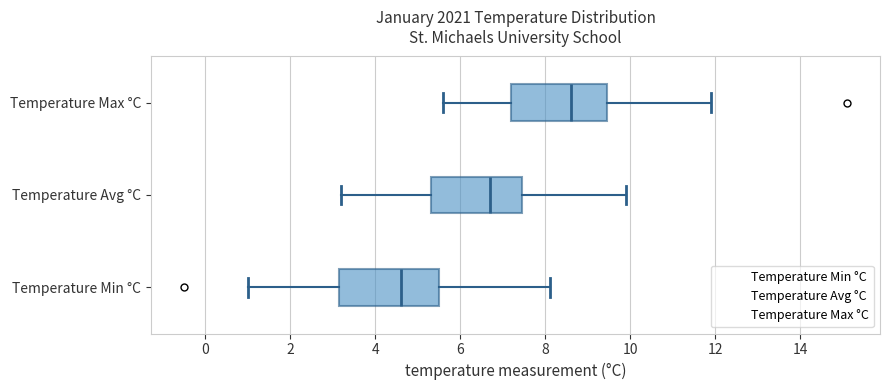

Reading bottom to top, read every box against the x-axis: the position of its median line, the range the box covers, and the ends of its whiskers. The values are not printed on the chart, so give them approximately, as read against the axis.

Temperature Min °C: median 4.6, box 3.2 to 5.6, whiskers 1.0 to 8.2
Temperature Avg °C: median 6.8, box 5.4 to 7.4, whiskers 3.2 to 10.0
Temperature Max °C: median 8.6, box 7.2 to 9.4, whiskers 5.6 to 12.0